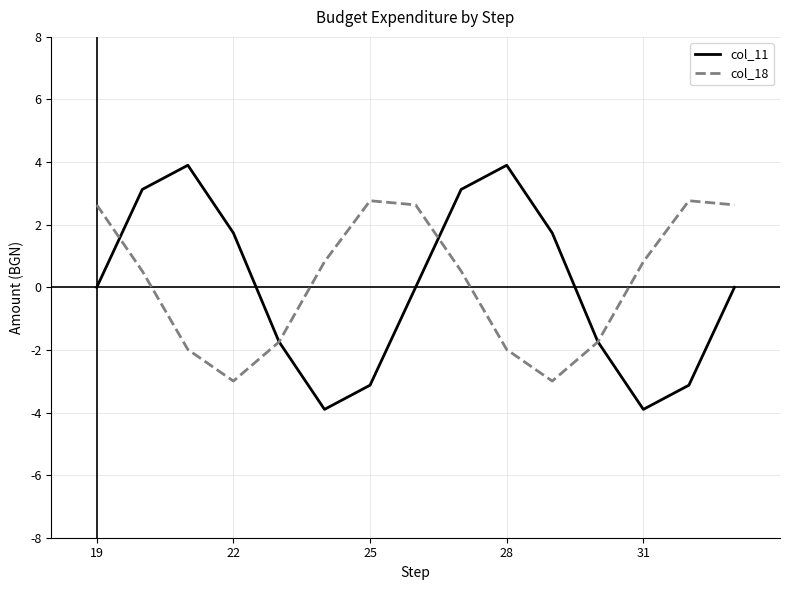

List the series in order of their peak value, lowest first.

col_18, col_11